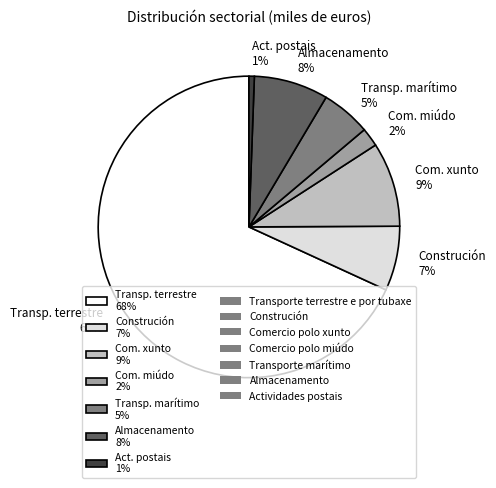

Is it true that Act. postais 1% is 10% of the pie?

False